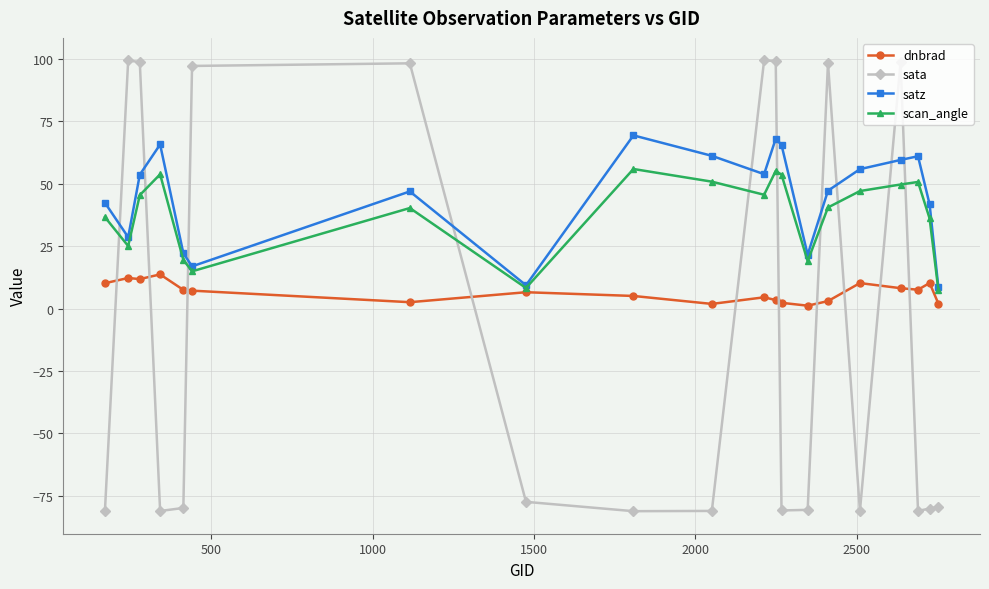

What is the greatest value displayed?

99.5